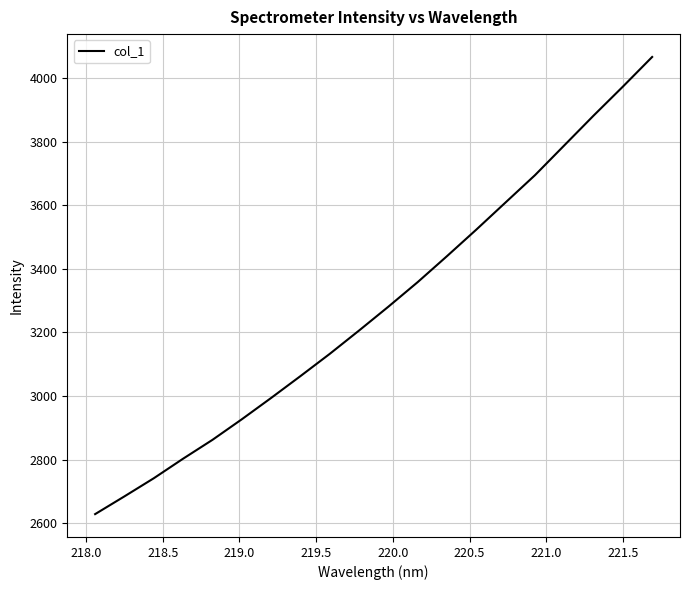

What is the greatest value displayed?

4066.1